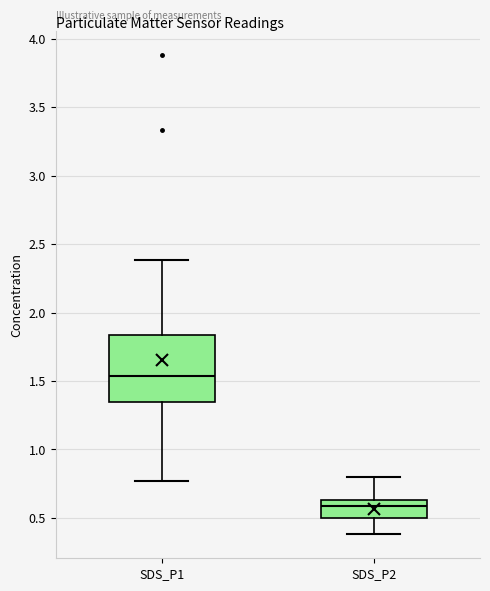

Which box's median line is the highest?

SDS_P1